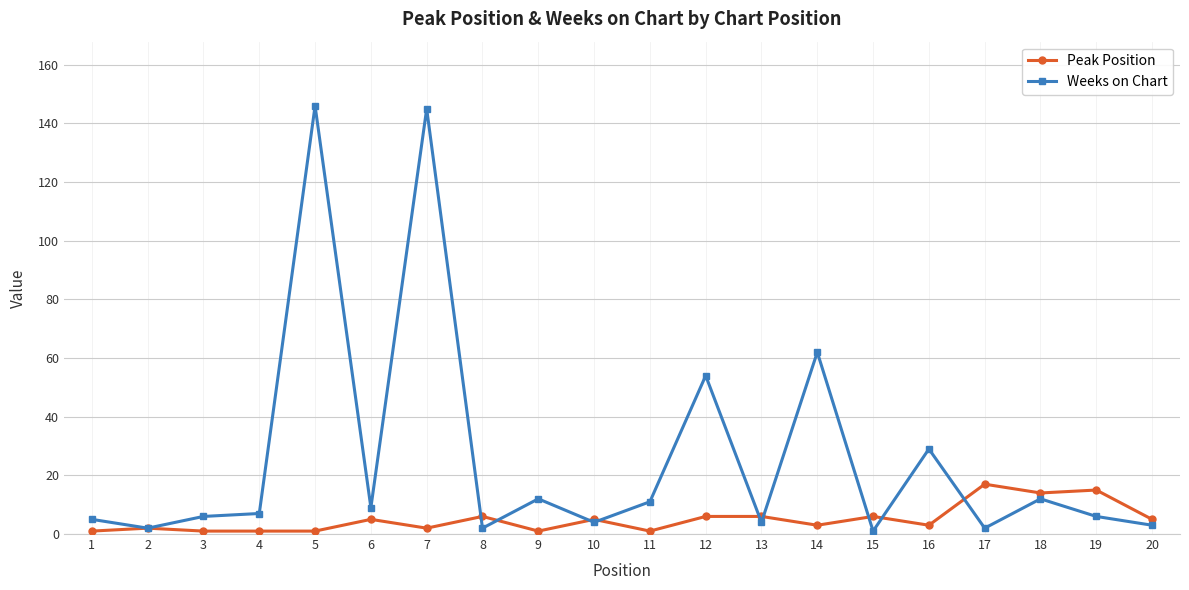

Which series changed the most between 3 and 12?

Weeks on Chart